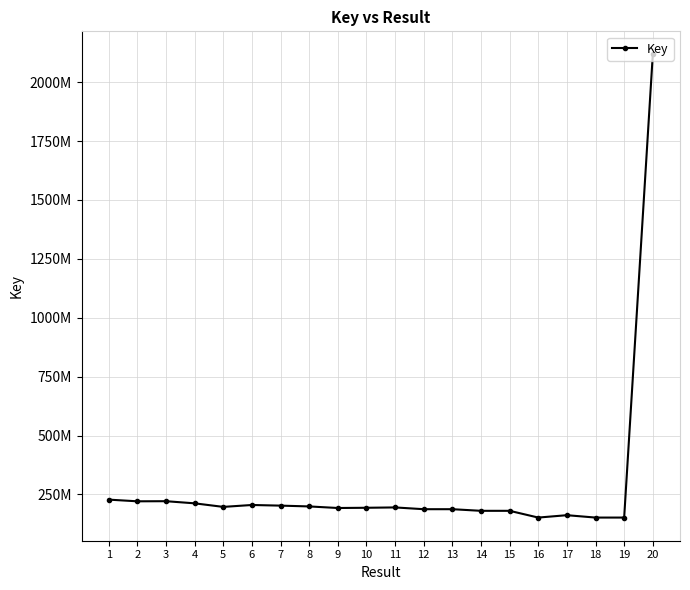

Is this an area chart (filled region under the line)?

No